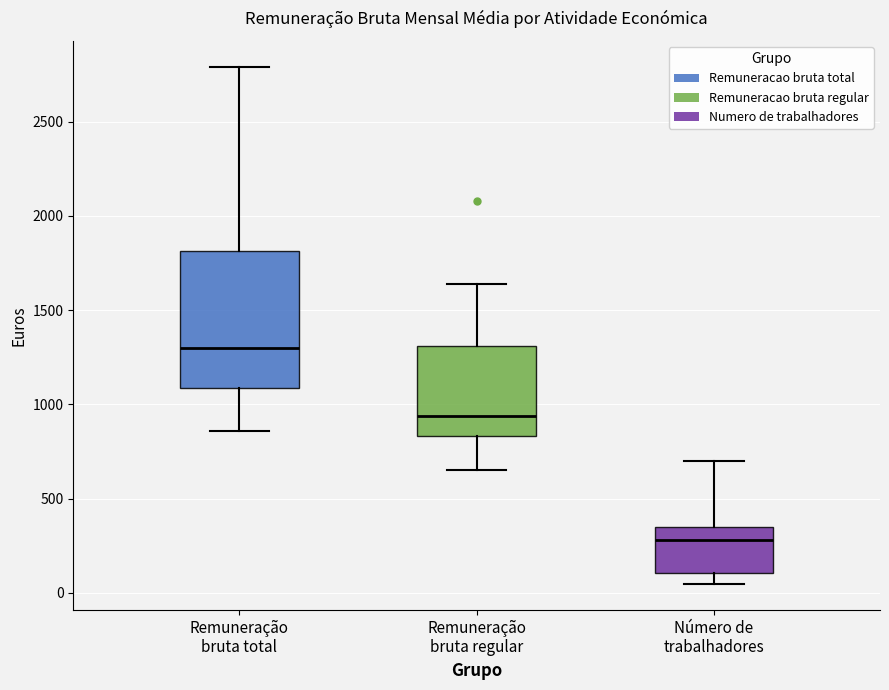

Which box is the tallest, from its lower edge to its upper edge?

Remuneração bruta total